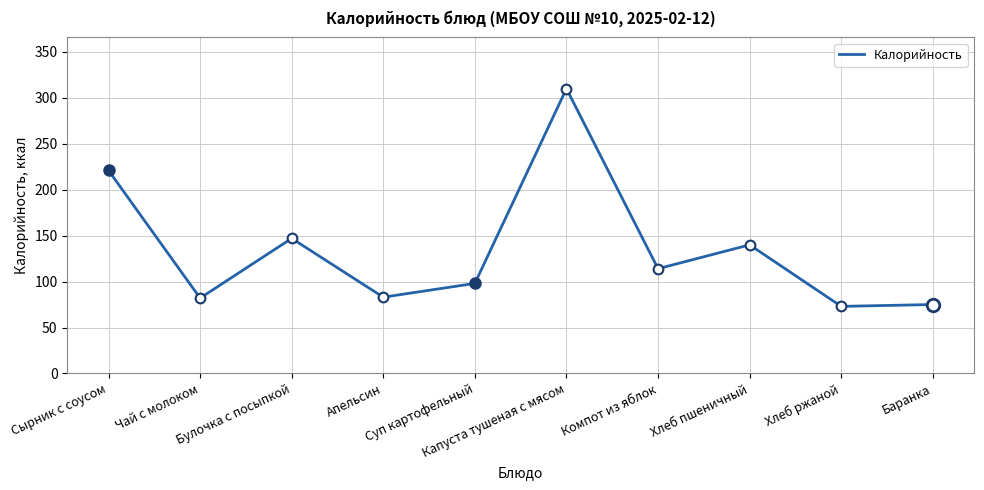

What is the difference between the maximum and minimum values?

237